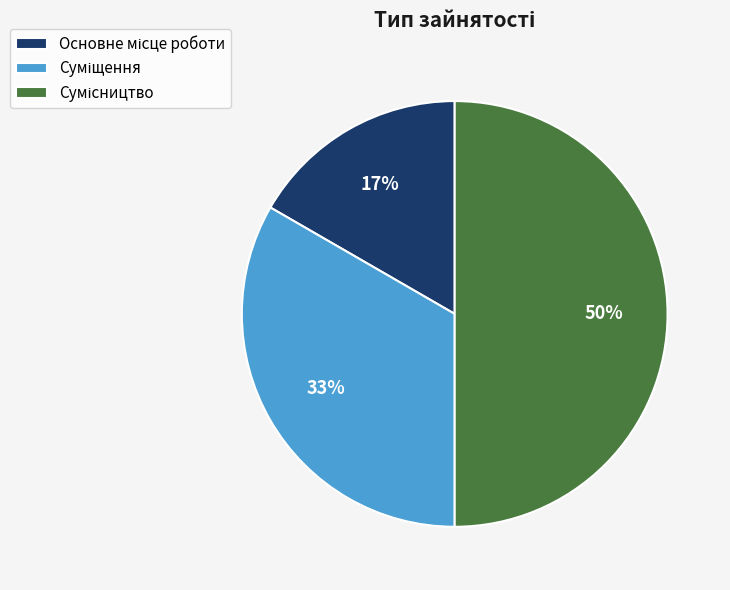

To the nearest percent, what is the average slice percentage?

33%